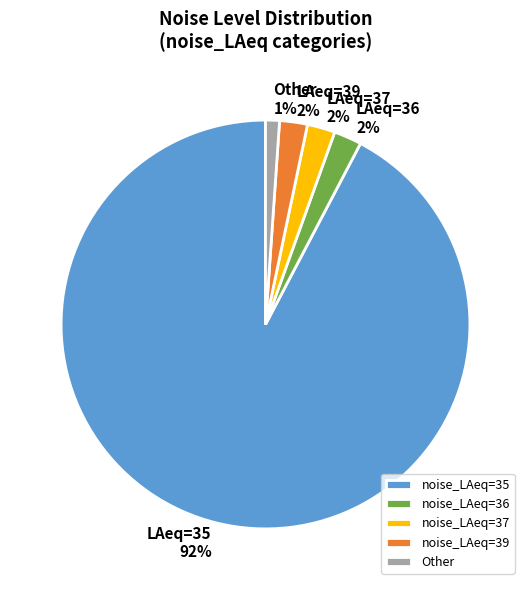

Does any single category account for the majority?

Yes